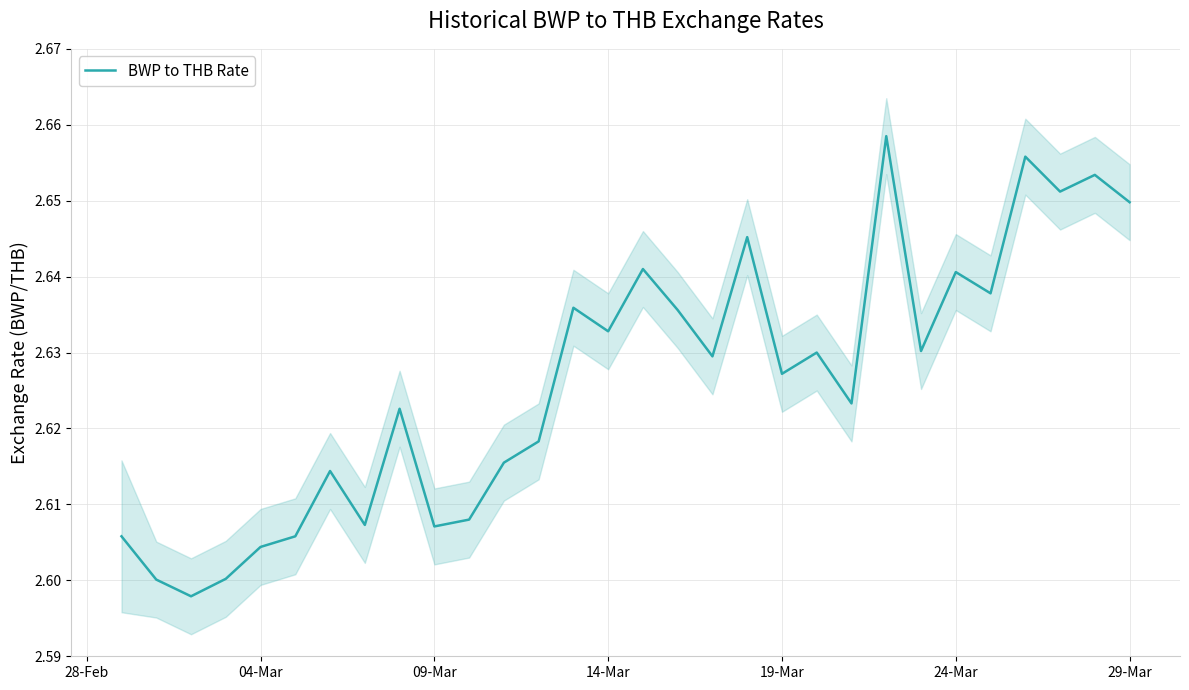

How many values are between 2 and 3?

30